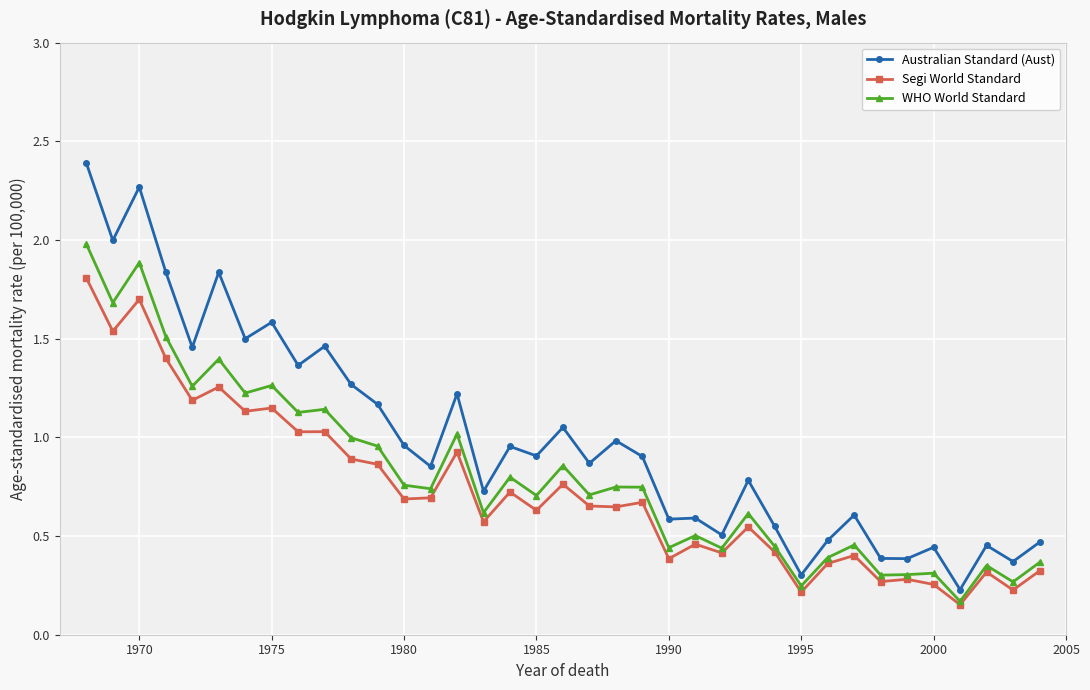

True or false: Segi World Standard and Australian Standard (Aust) cross at least once.

False